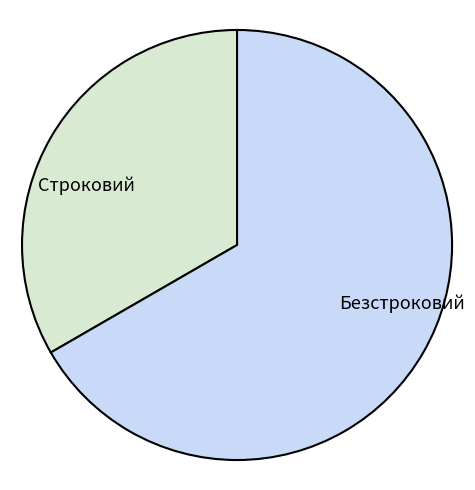

How many slices are in this pie chart?

2